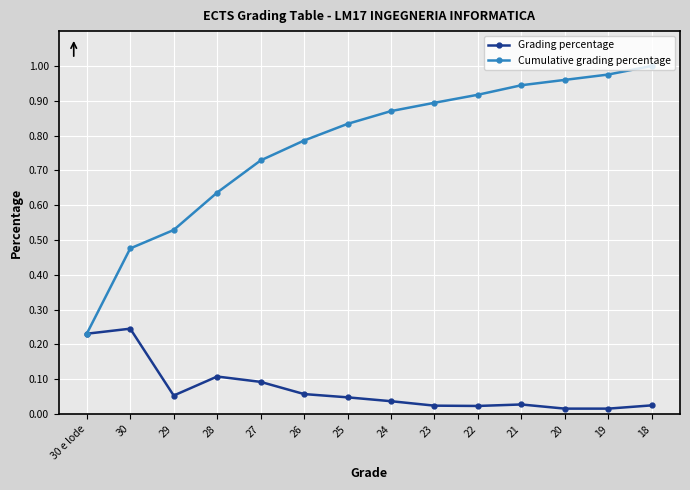

List the series in order of their overall mean, highest first.

Cumulative grading percentage, Grading percentage